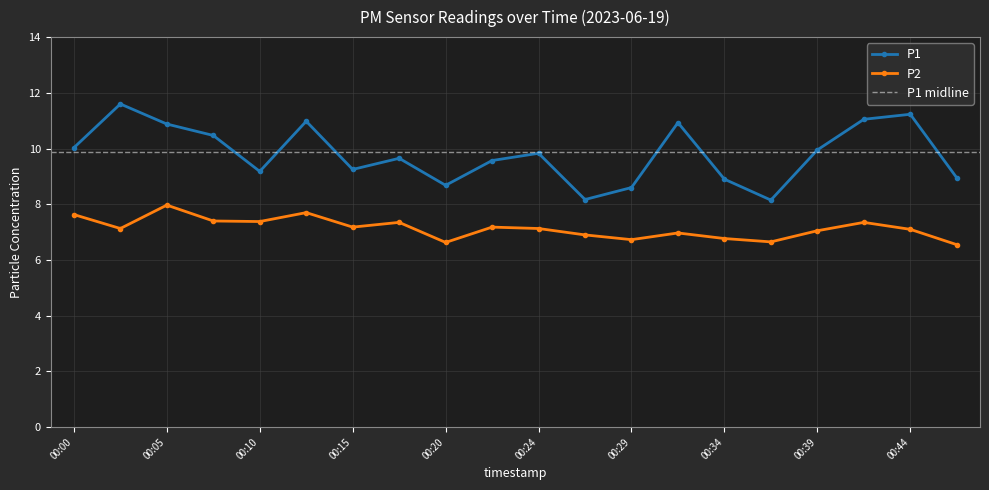

At which category is the sum across all series the highest?

00:05